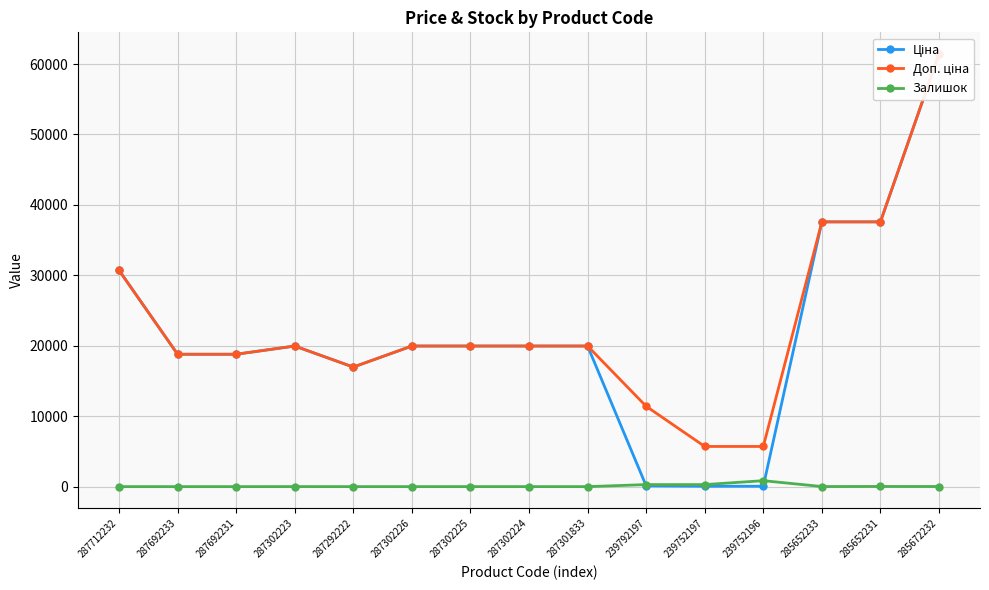

Rank the series at 285672232 from highest to lowest value.

Ціна, Доп. ціна, Залишок